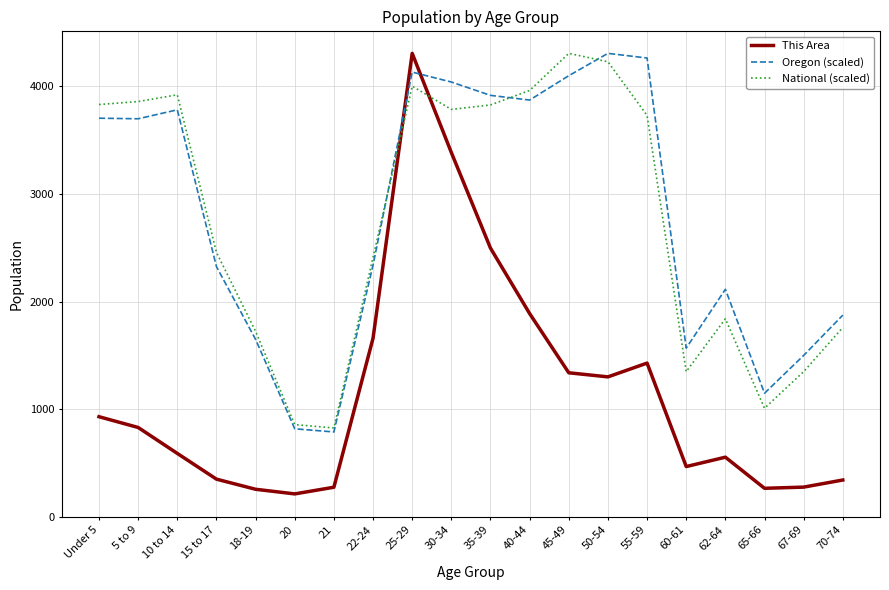

At which category does This Area reach its first local peak?

25-29